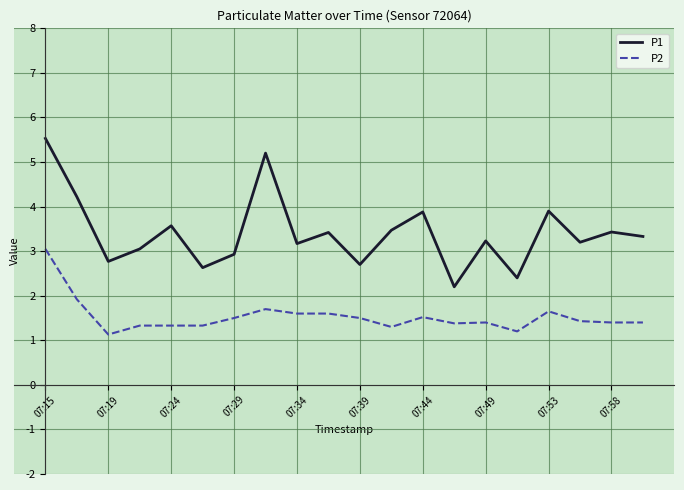

Rank the series by their maximum value, from lowest to highest.

P2, P1